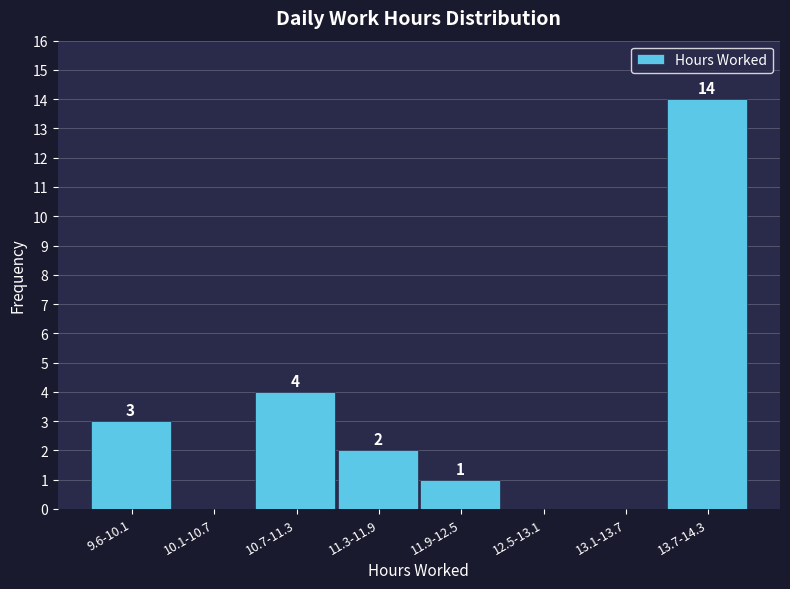

Reading right to left, extract all data points from this chart.

13.7-14.3=14	13.1-13.7=0	12.5-13.1=0	11.9-12.5=1	11.3-11.9=2	10.7-11.3=4	10.1-10.7=0	9.6-10.1=3